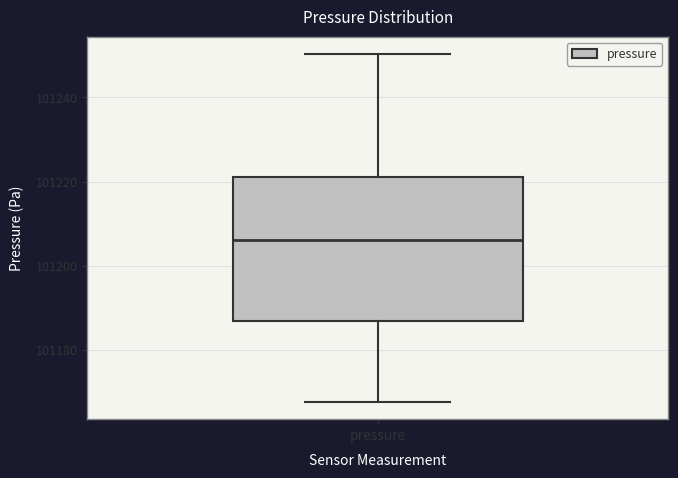

Read this box plot against the y-axis: the position of the median line, the range covered by the box, and the ends of both whiskers. The values are not printed on the chart, so give them approximately, as read against the axis.

median 101206, box 101186 to 101222, whiskers 101168 to 101250